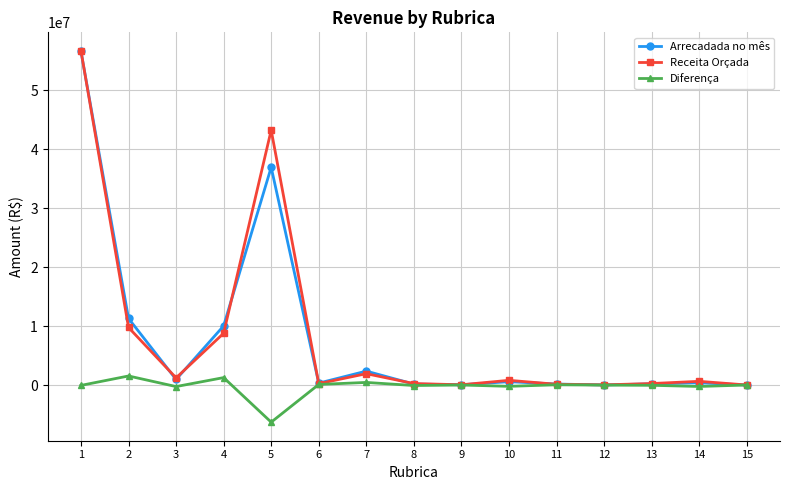

What is the value of the Diferença point at the 13th from the left?

-51460.8